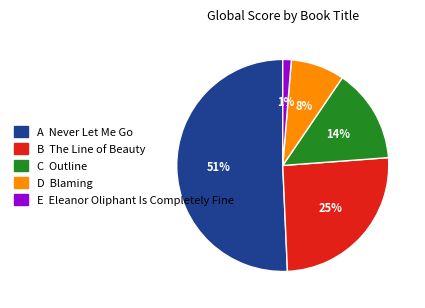

To the nearest percent, what is the average slice percentage?

20%